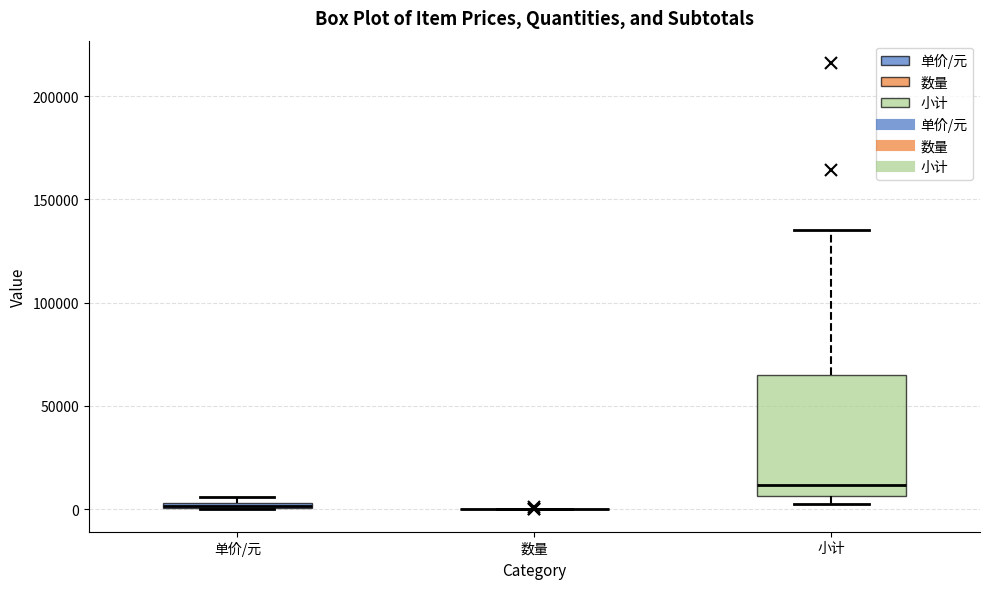

Where is the upper edge of the box for 单价/元 on the y-axis? The values are not printed on the chart, so give them approximately, as read against the axis.

5000